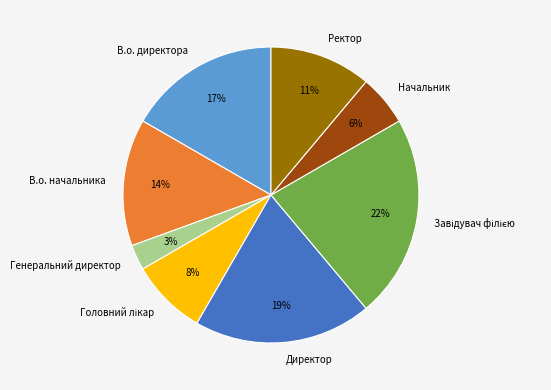

To the nearest percent, what is the average slice percentage?

12%